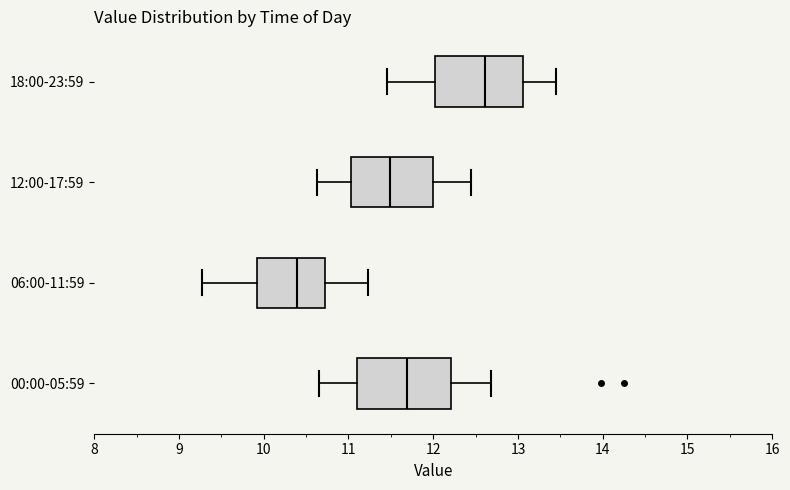

Which box's median line is the furthest to the left?

06:00-11:59